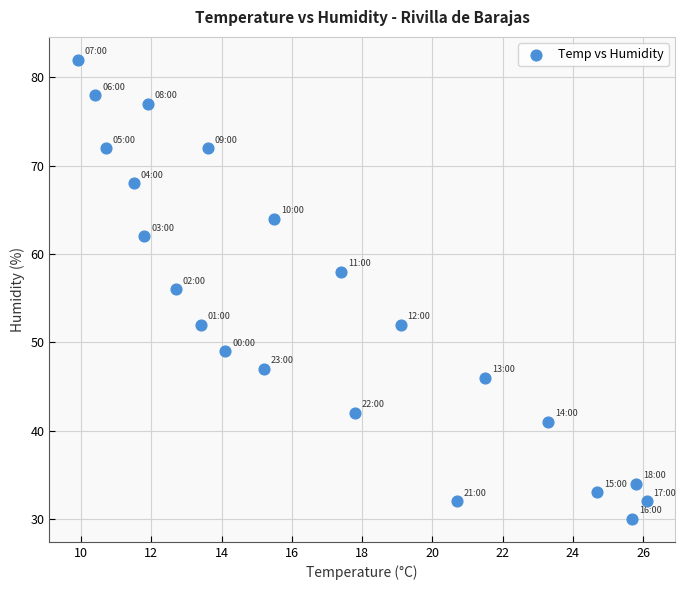

What is the range of Y values (max minus min)?

52